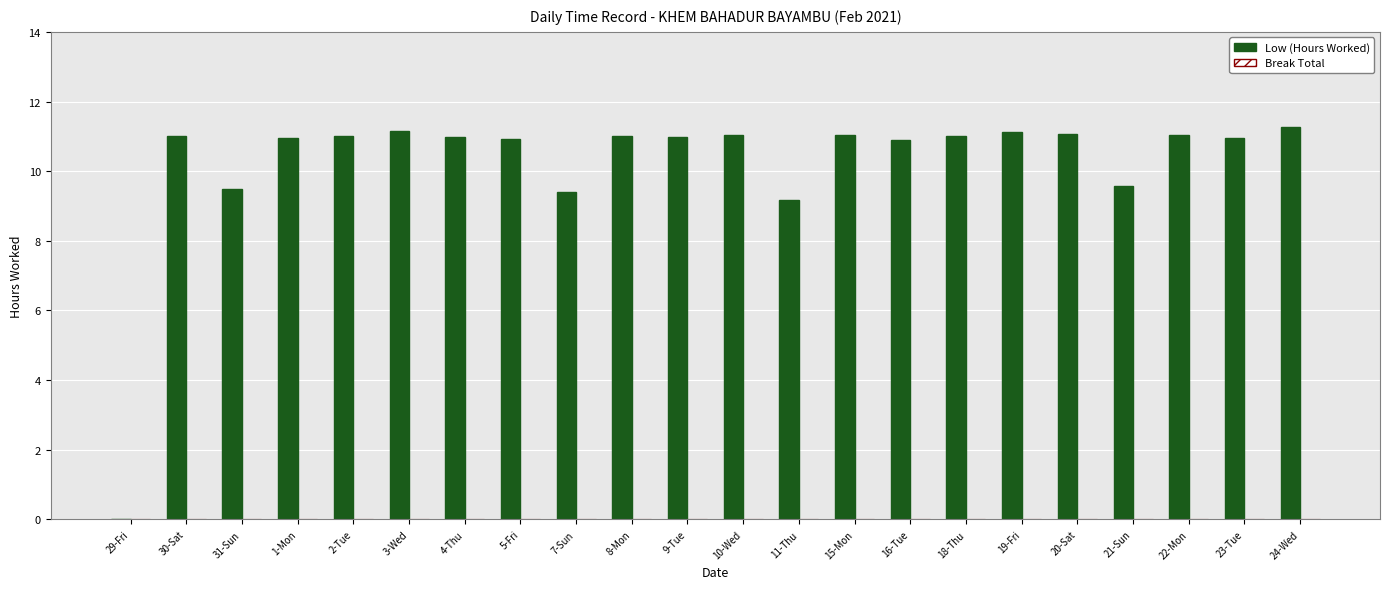

Is it true that the value at 29-Fri is -5.2?

False